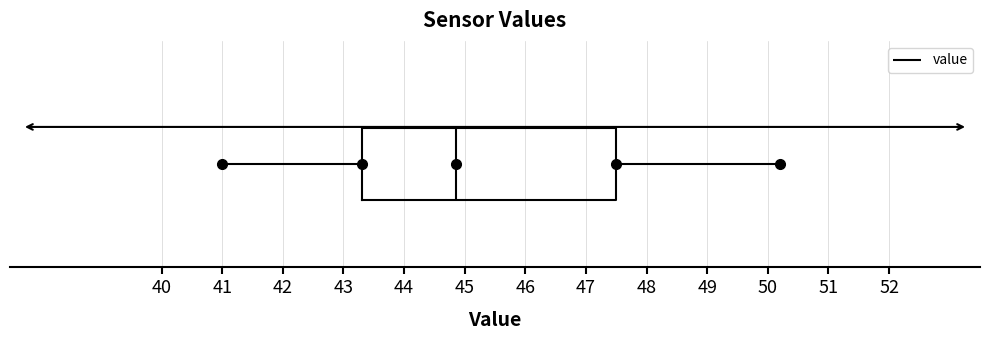

Read this box plot against the x-axis: the position of the median line, the range covered by the box, and the ends of both whiskers. The values are not printed on the chart, so give them approximately, as read against the axis.

median 44.9, box 43.3 to 47.5, whiskers 41.0 to 50.2